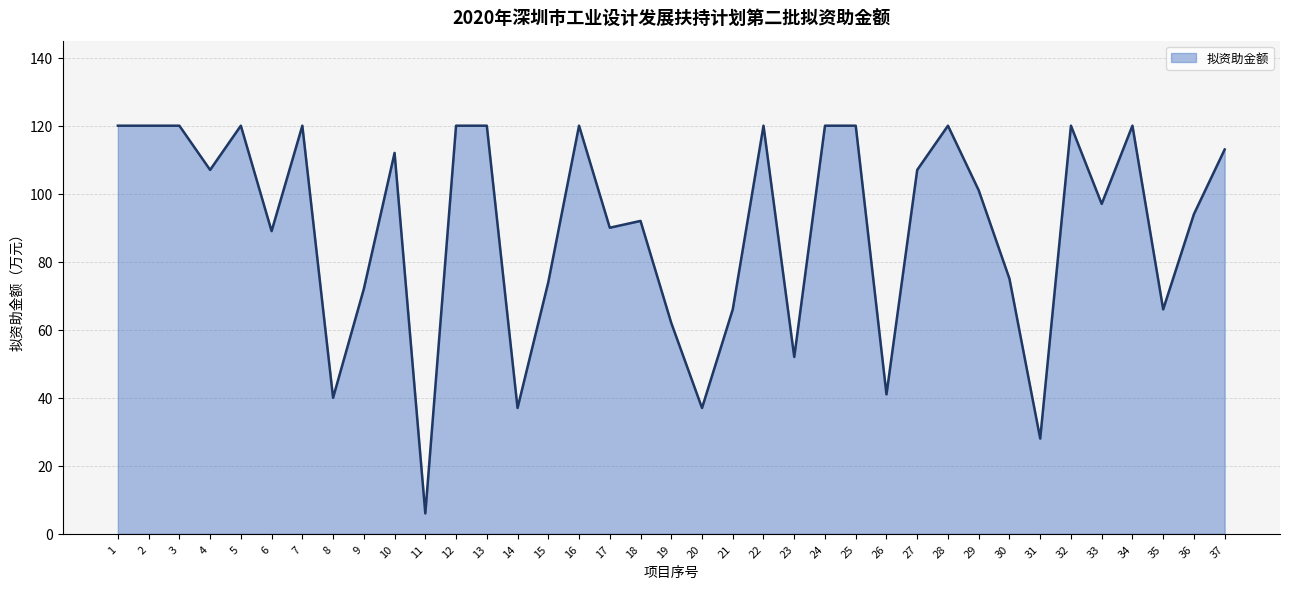

True or false: the data shows 169 at 36.

False